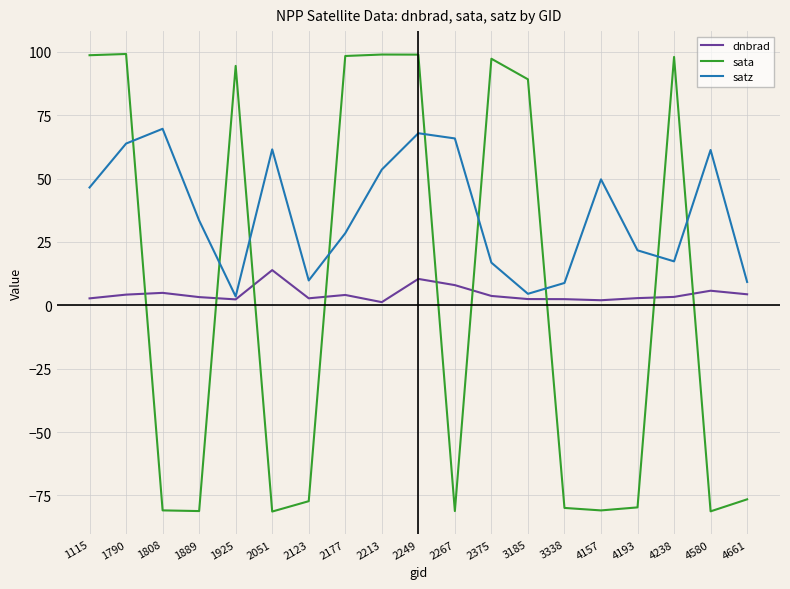

What value does the dnbrad series have at 2123?

2.7